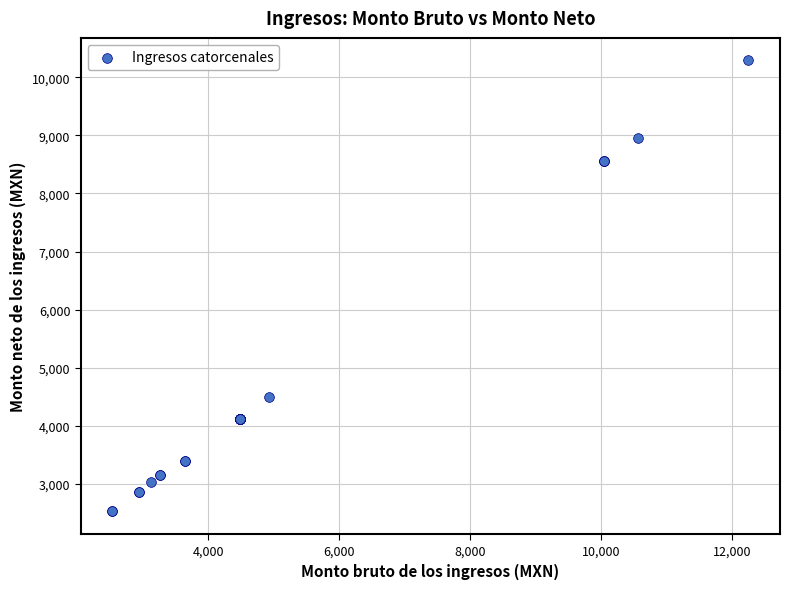

What Y value in the scatter plot is closest to 6408?

4491.3